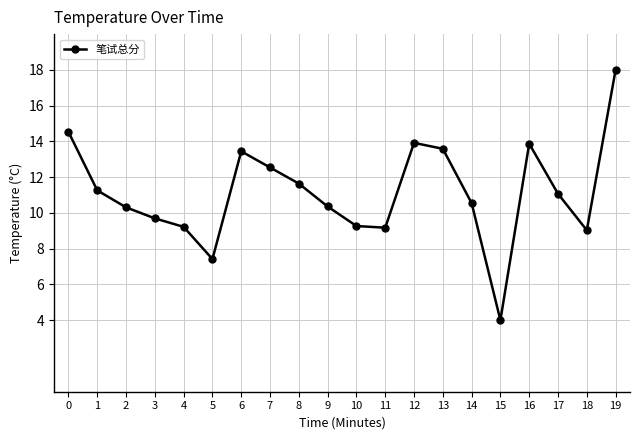

How many data points are above 11?

10